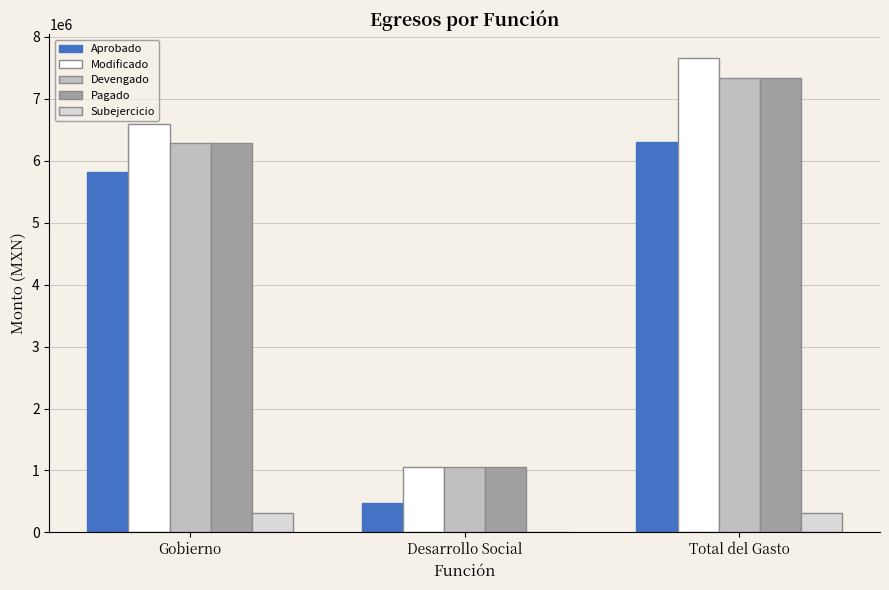

What is the sum of all Pagado values?

14673647.1